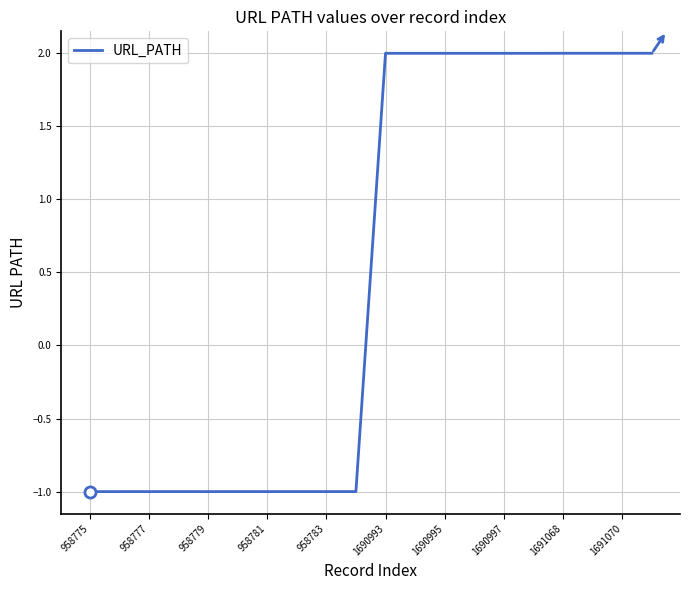

What is the maximum value shown in the chart?

2.0